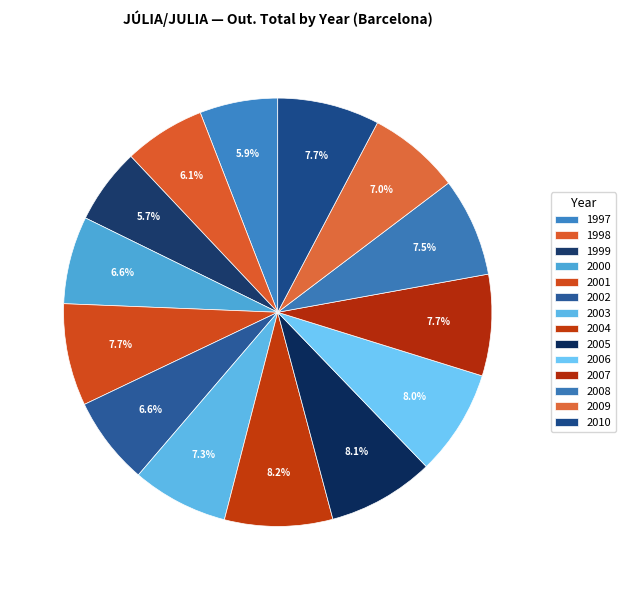

How many segments does this pie chart have?

14